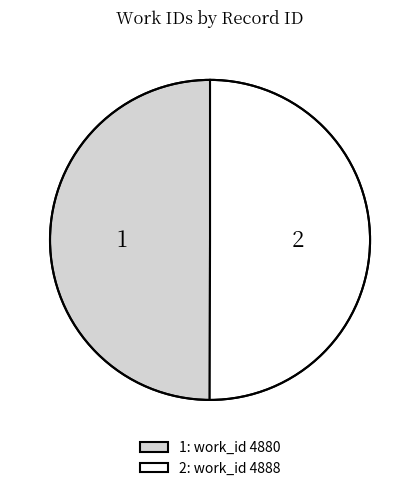

Approximately how many times larger is the value at 1: work_id 4880 compared to 2: work_id 4888?

1.0